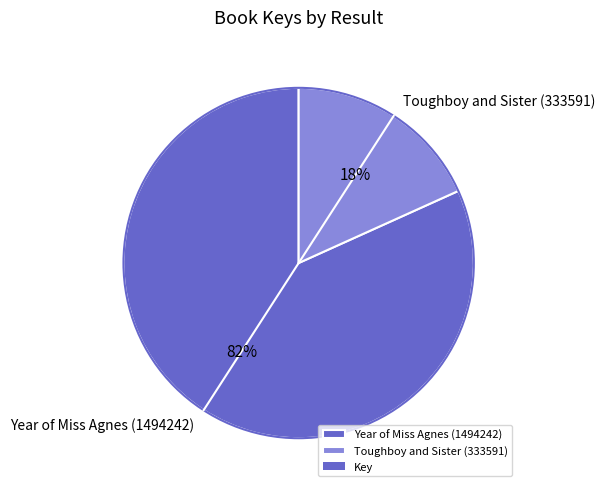

Rank the categories by value from highest to lowest.

Year of Miss Agnes (1494242), Toughboy and Sister (333591)